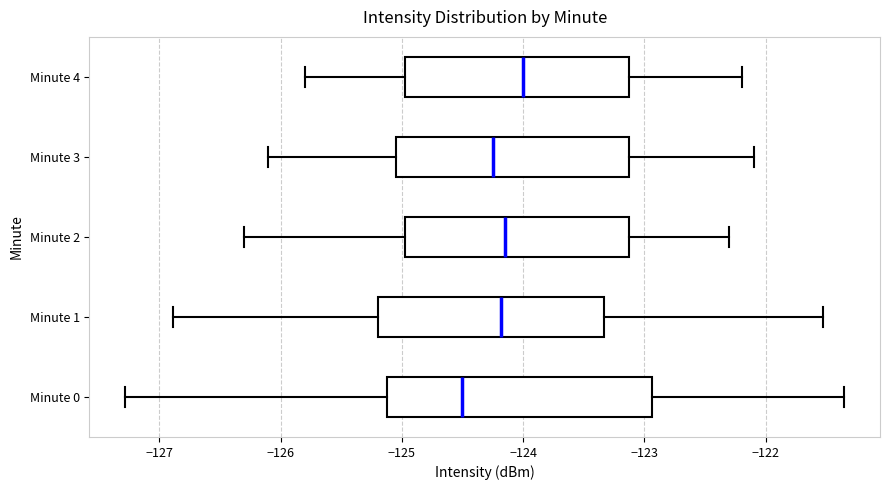

Reading bottom to top, read every box against the x-axis: the position of its median line, the range the box covers, and the ends of its whiskers. The values are not printed on the chart, so give them approximately, as read against the axis.

Minute 0: median -124.5, box -125.1 to -122.9, whiskers -127.3 to -121.4
Minute 1: median -124.2, box -125.2 to -123.3, whiskers -126.9 to -121.5
Minute 2: median -124.1, box -125.0 to -123.1, whiskers -126.3 to -122.3
Minute 3: median -124.2, box -125.0 to -123.1, whiskers -126.1 to -122.1
Minute 4: median -124.0, box -125.0 to -123.1, whiskers -125.8 to -122.2